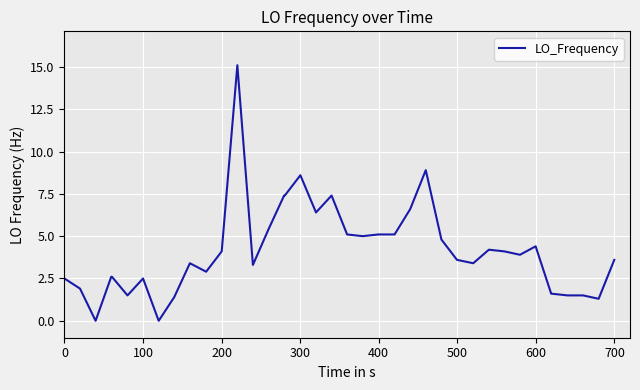

Reading right to left, what are all the values shown in this chart?

3.6	1.3	1.5	1.5	1.6	1.6	4.4	3.9	4.1	4.2	3.4	3.6	4.8	8.9	6.6	5.1	5.1	5.1	5.0	5.1	7.4	6.4	8.6	7.4	7.4	5.4	3.3	15.1	4.1	2.9	3.4	1.4	0.0	2.5	1.5	2.6	2.6	0.0	1.9	2.5